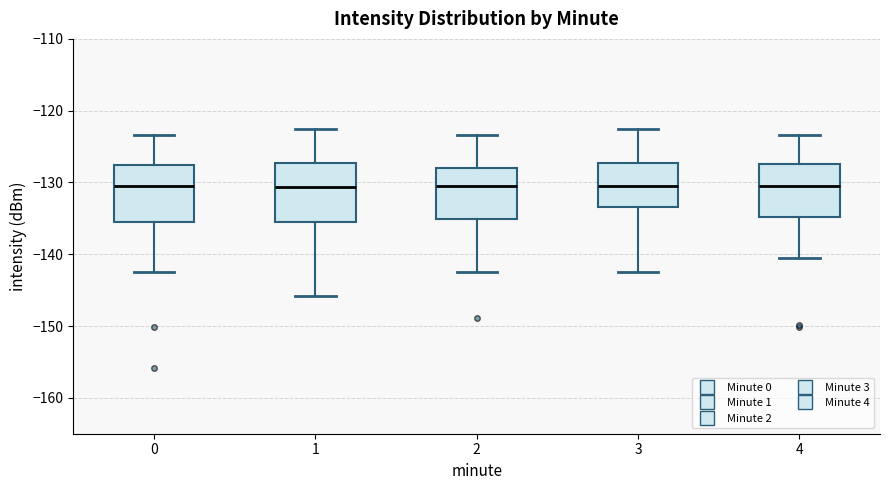

Reading left to right, transcribe this box plot: for each box, give where its median line is, the range the box spans, and where its two whiskers end, as read against the y-axis. The values are not printed on the chart, so give them approximately, as read against the axis.

0: median -130, box -136 to -128, whiskers -142 to -123
1: median -131, box -136 to -127, whiskers -146 to -123
2: median -130, box -135 to -128, whiskers -142 to -123
3: median -130, box -133 to -127, whiskers -142 to -123
4: median -130, box -135 to -127, whiskers -140 to -123